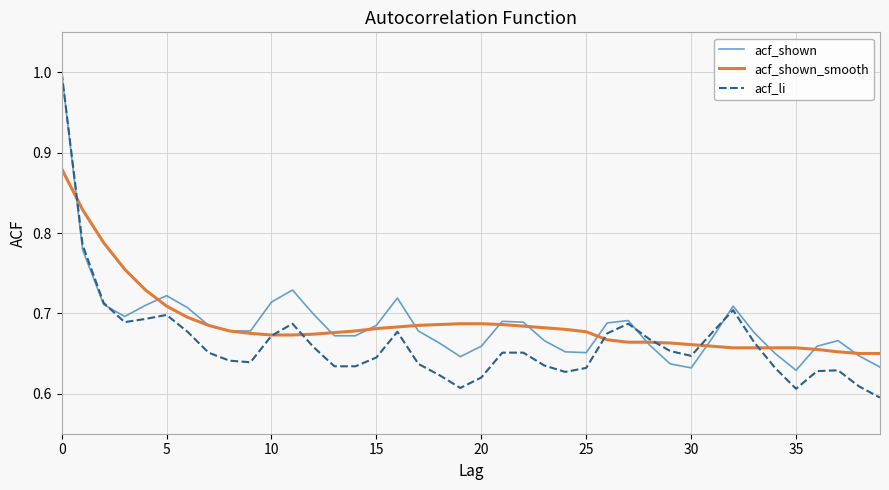

True or false: acf_li has more than 2 interior local peaks.

True